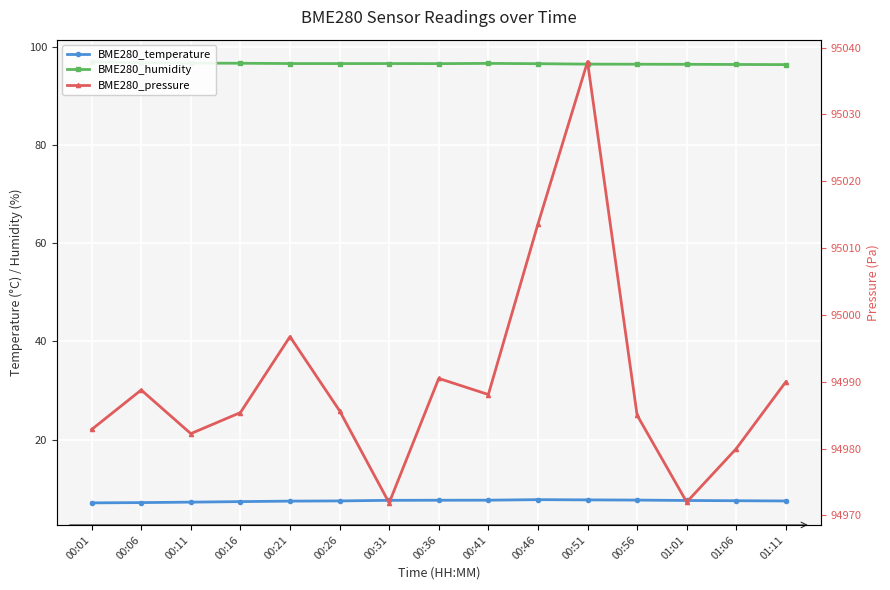

Which series has the widest spread of values?

BME280_pressure